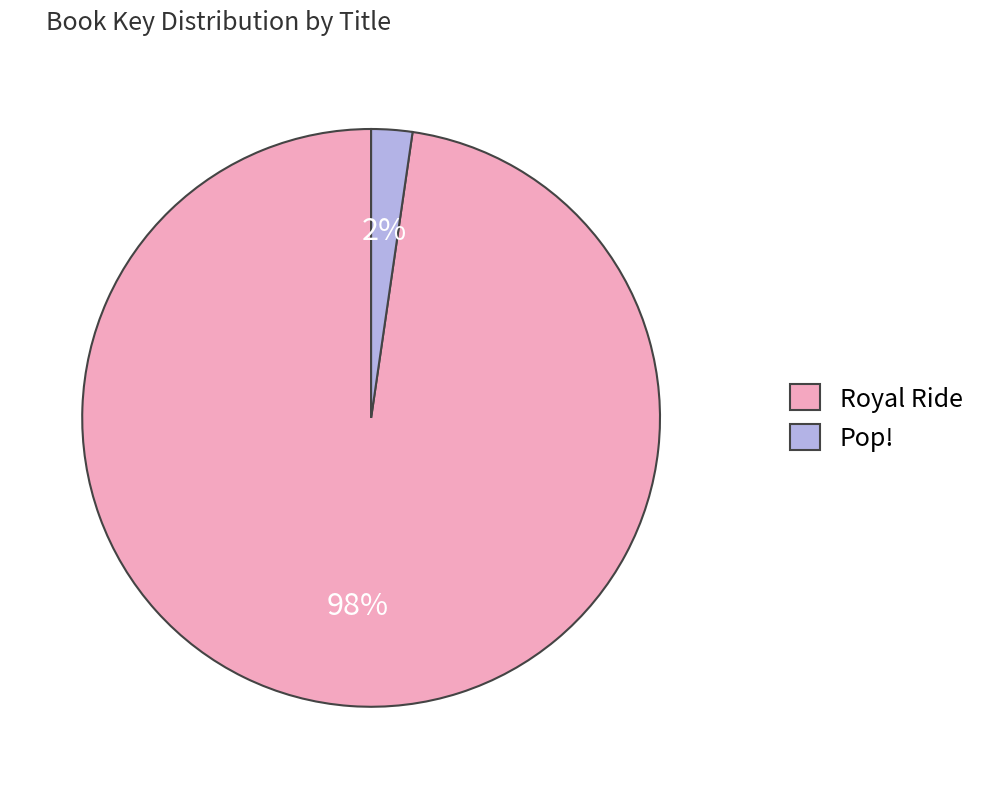

To the nearest percent, what is the combined percentage of Pop! and Royal Ride?

100%